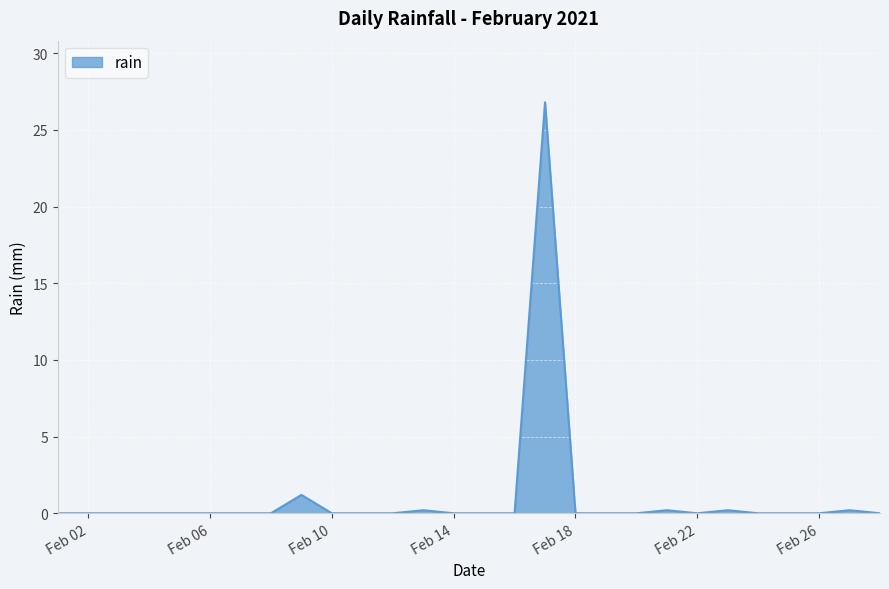

What is the difference between the maximum and minimum values?

26.8